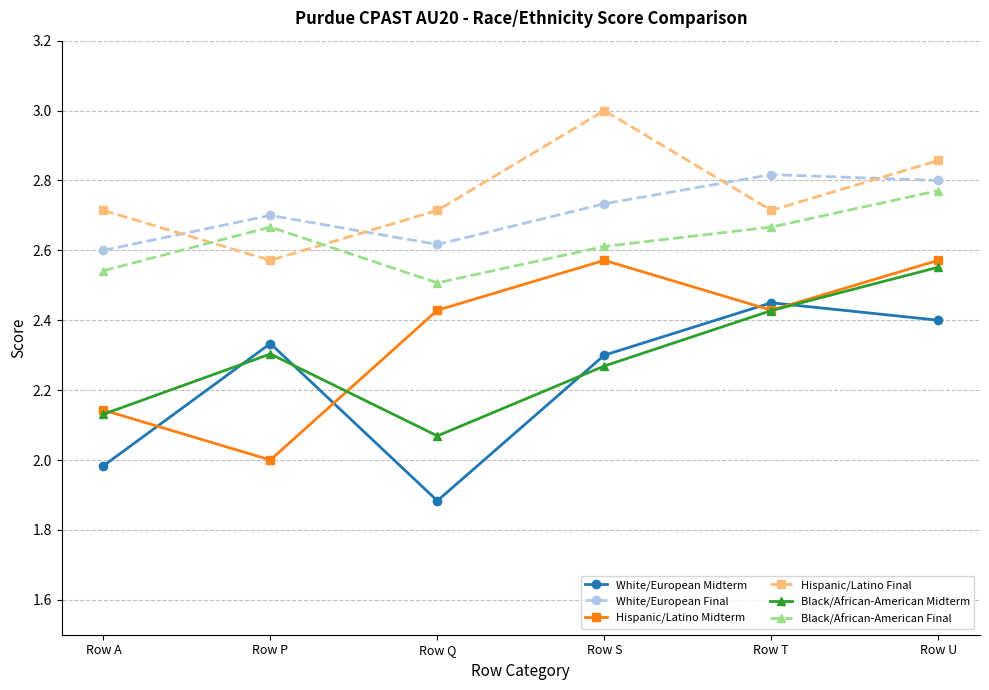

Is it true that Hispanic/Latino Final equals 1.7 at Row A?

False